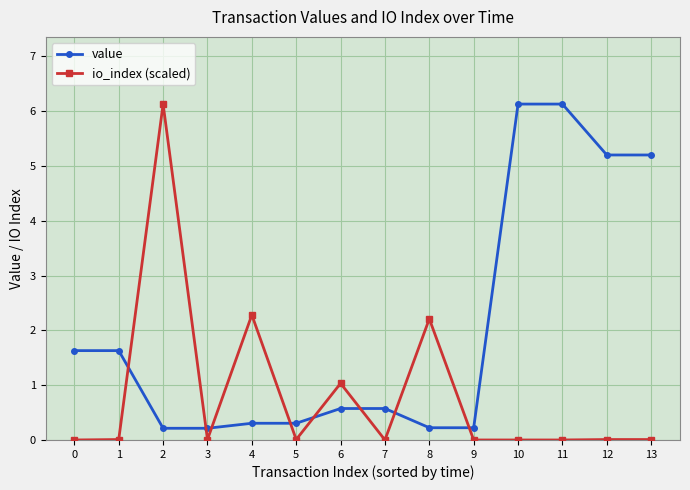

Is it true that io_index (scaled) equals 2.2 at 8?

True